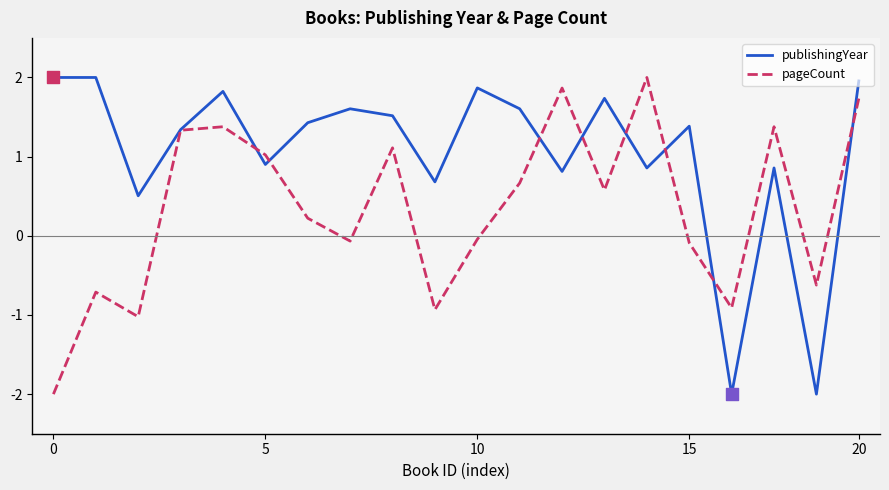

Which series has the largest total across all categories?

publishingYear